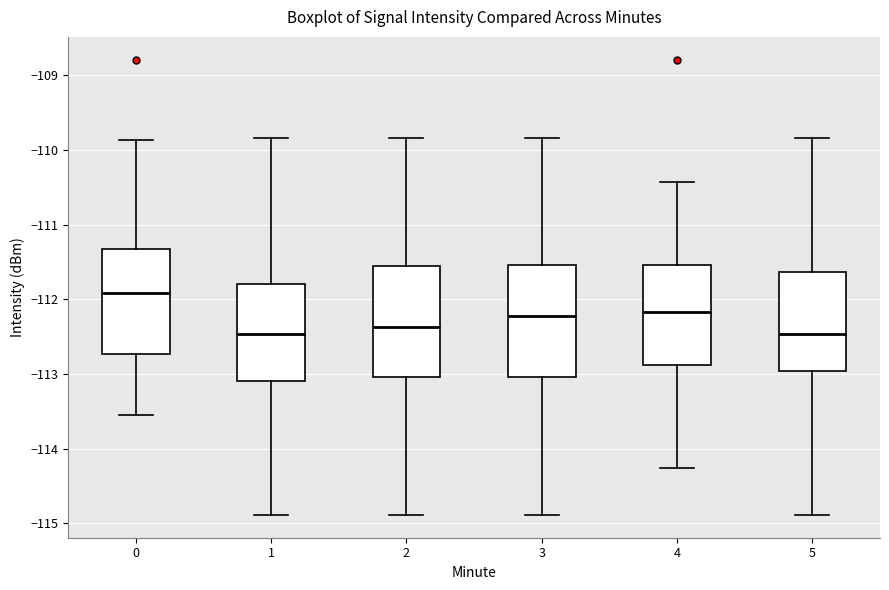

Which box has the highest median line?

0